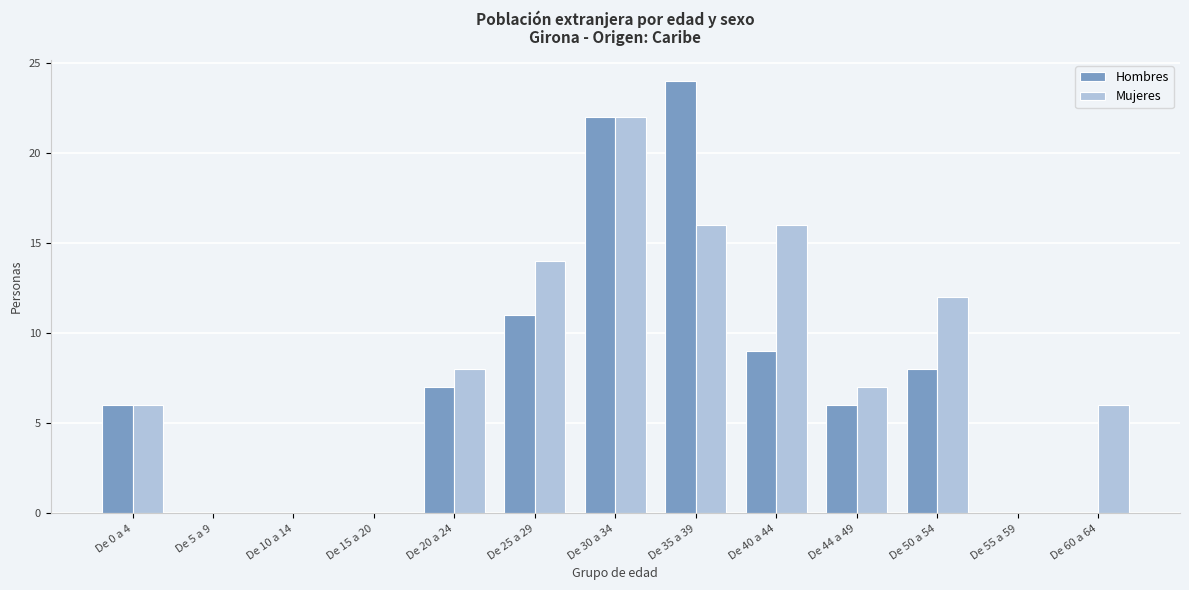

Which series changed the most between De 44 a 49 and De 50 a 54?

Mujeres